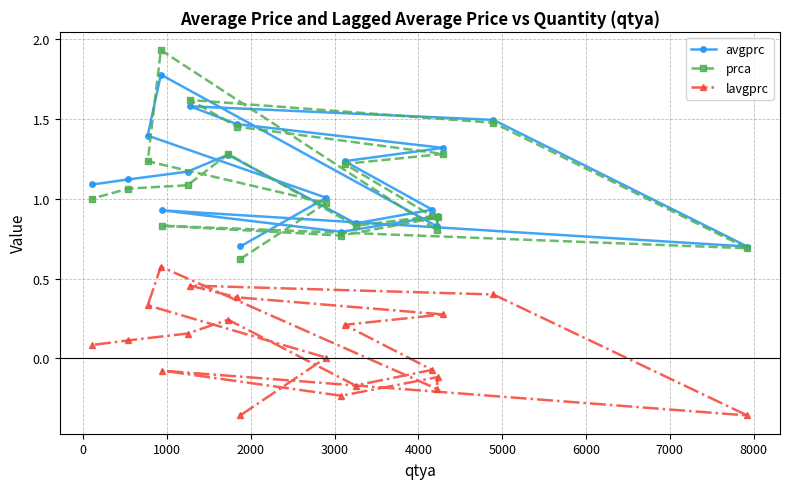

How many data points in prca are less than 1?

9